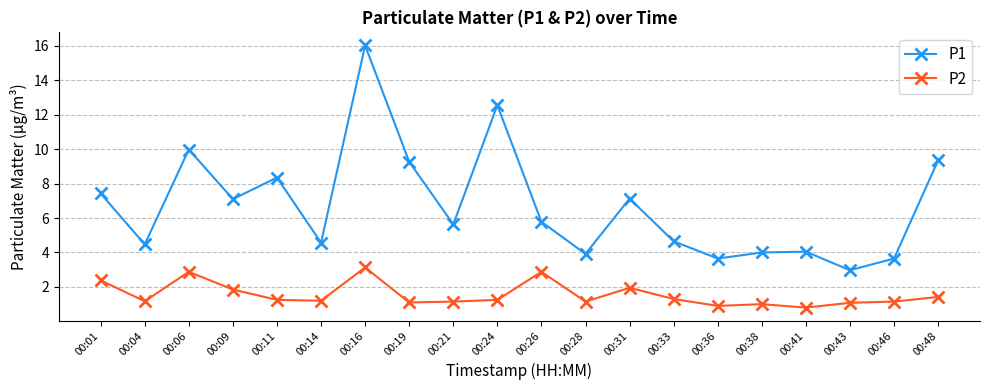

What is the difference between the maximum and minimum values in the P2 series?

2.3